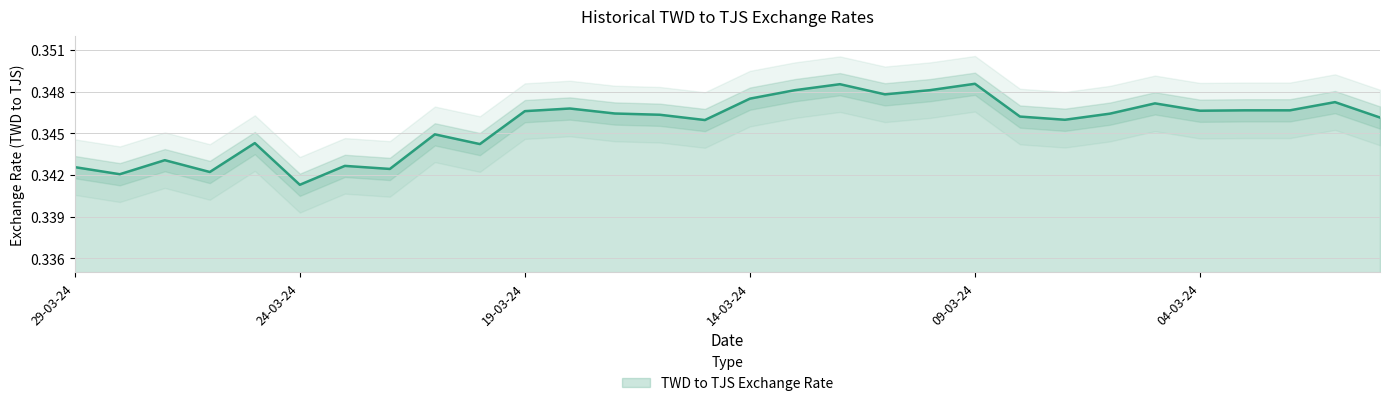

How many interior local valleys (lower than both neighbors) does the data have?

9